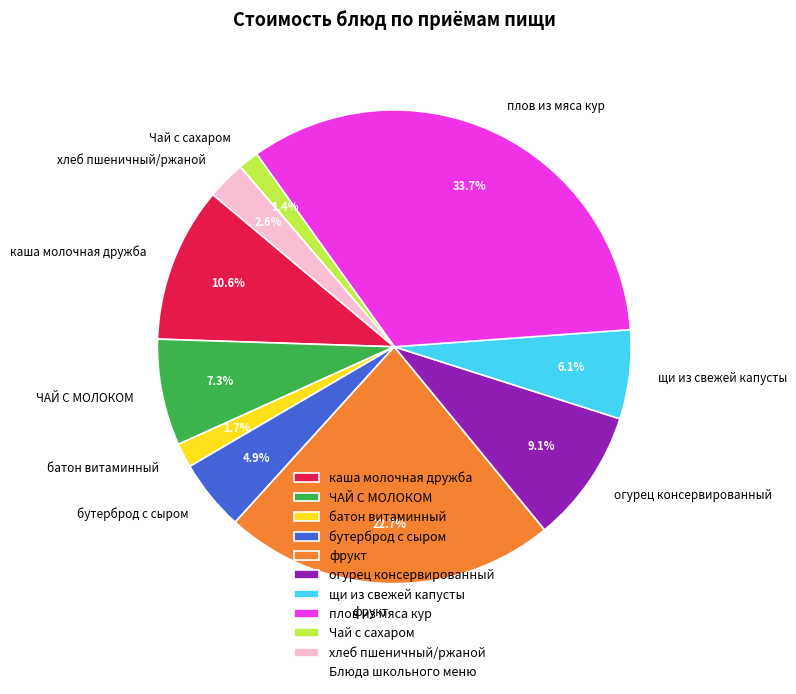

Does any single category account for the majority?

No